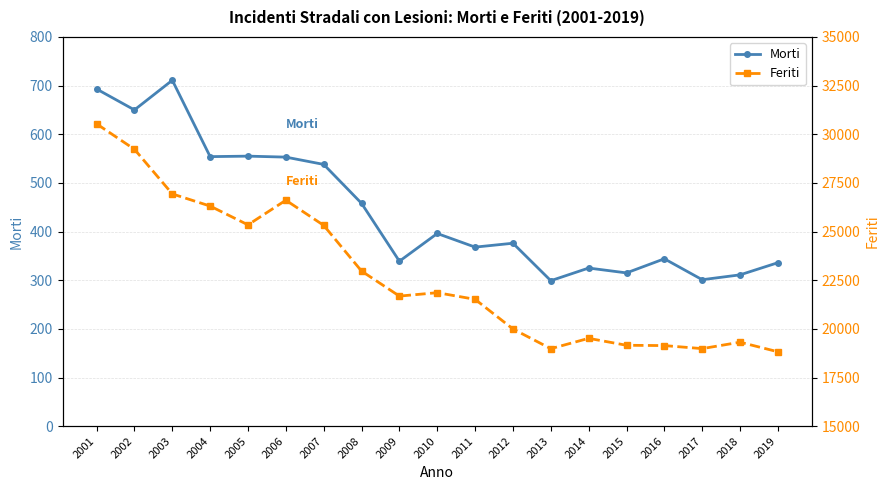

At how many categories does at least one series exceed 30027?

1